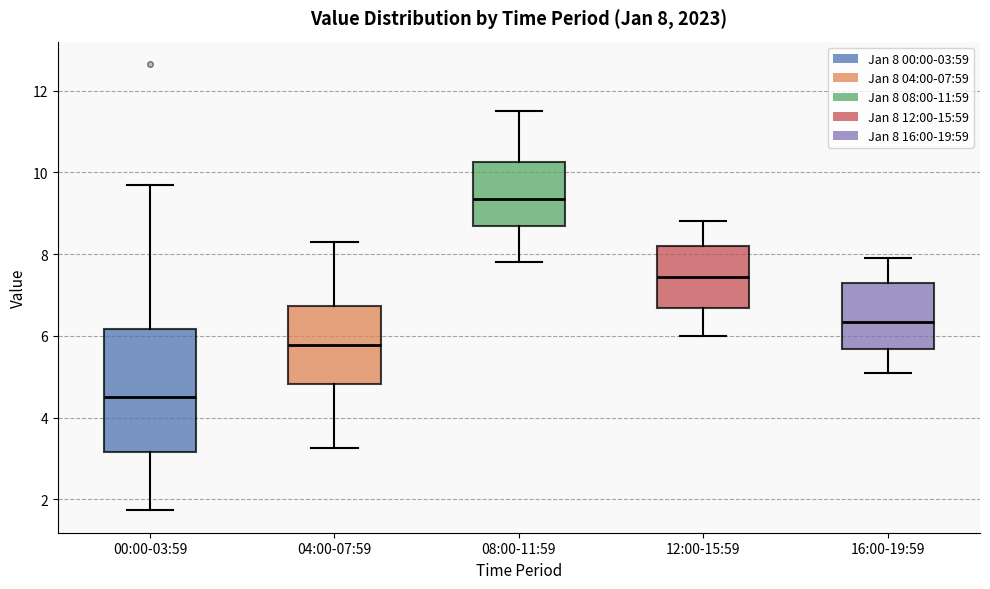

Comparing the boxes themselves (not the whiskers), which one is the tallest?

00:00-03:59